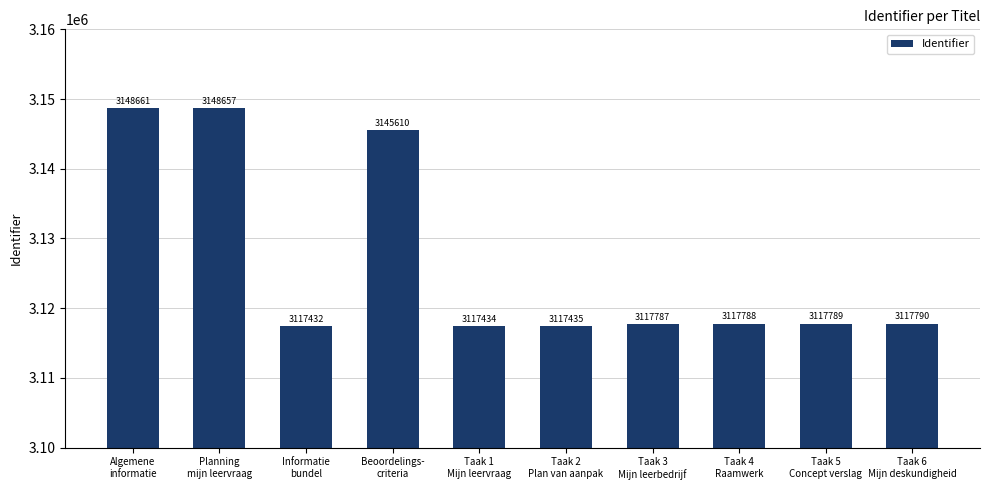

Does the chart contain stacked bars?

No